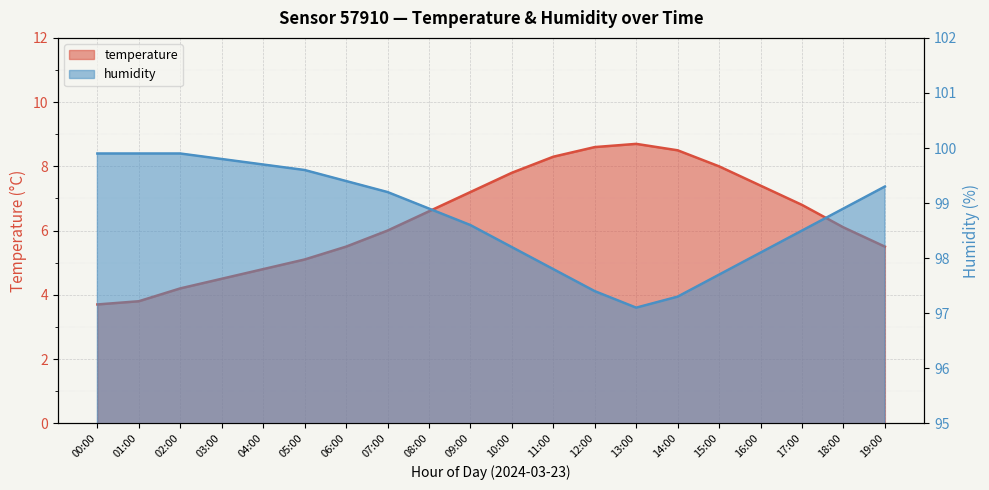

Which series changed the most between 02:00 and 13:00?

temperature